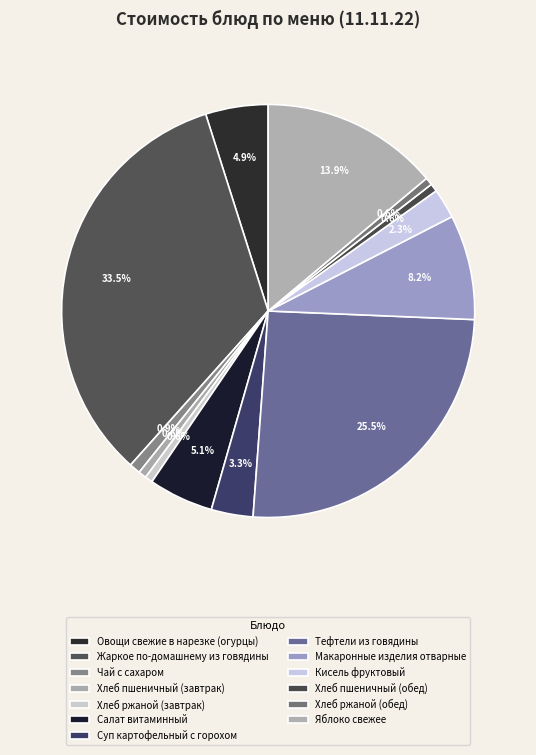

How many slices are in this pie chart?

13